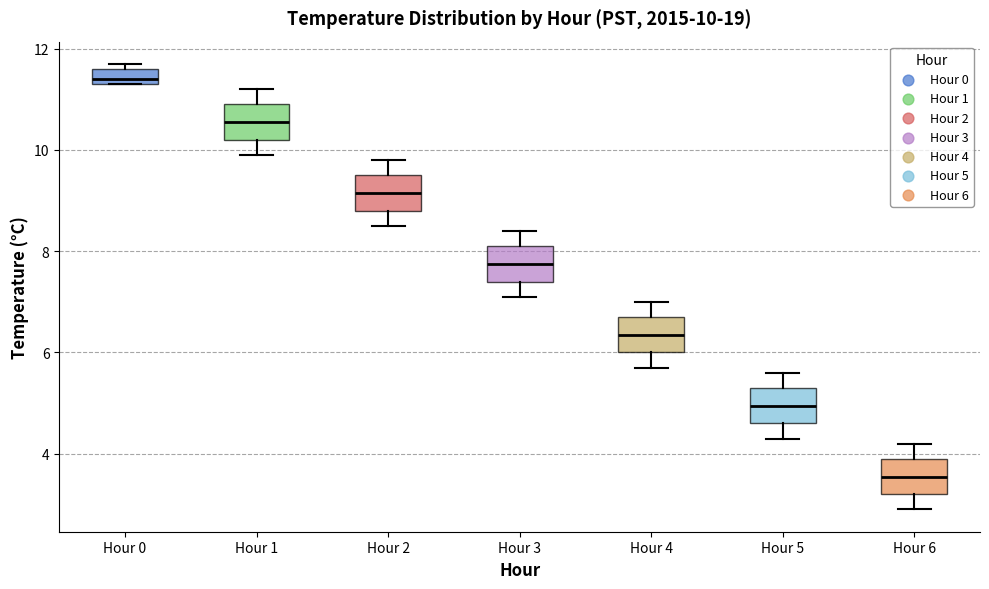

Which box's median line is the highest?

Hour 0